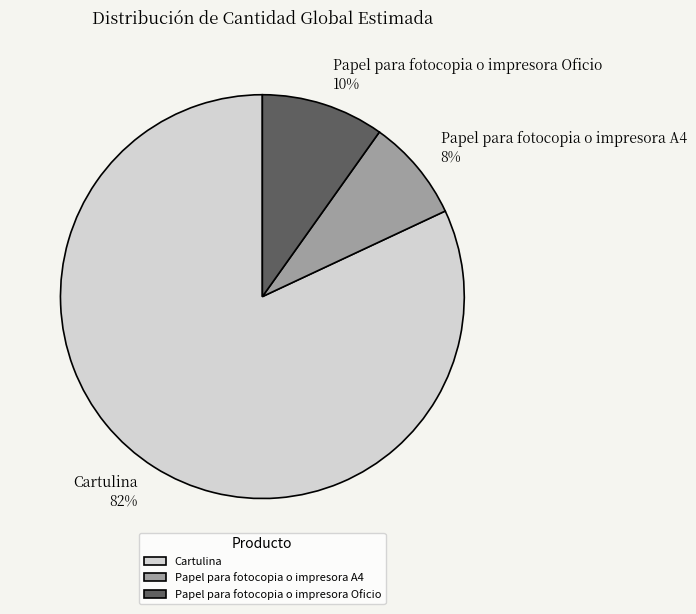

Which slice is the largest?

Cartulina